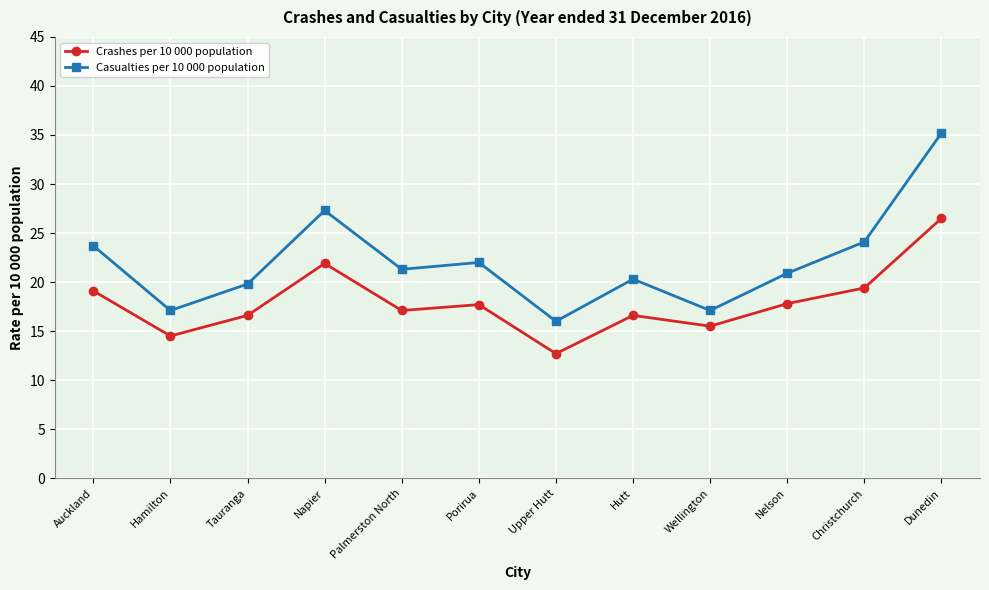

What is the difference between the second highest and second lowest values in the Casualties per 10 000 population series?

10.2